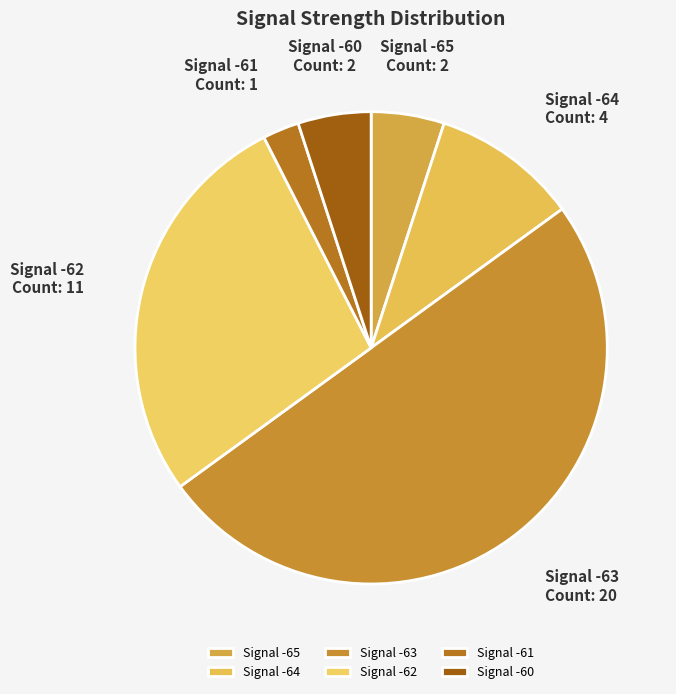

Which category has the biggest portion of the pie?

Signal -63